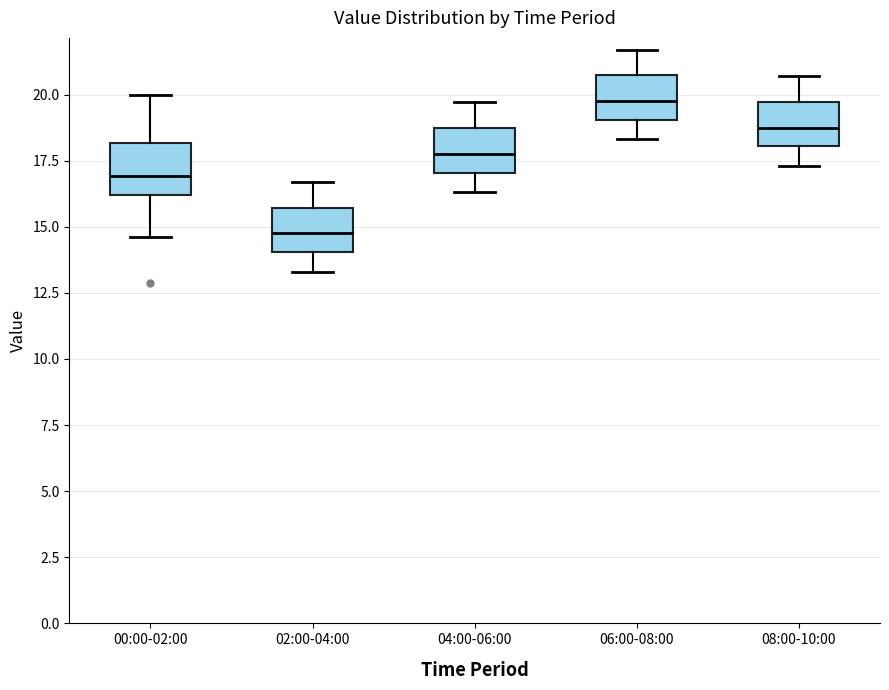

Reading left to right, read every box against the y-axis: the position of its median line, the range the box covers, and the ends of its whiskers. The values are not printed on the chart, so give them approximately, as read against the axis.

00:00-02:00: median 17.0, box 16.0 to 18.0, whiskers 14.5 to 20.0
02:00-04:00: median 15.0, box 14.0 to 15.5, whiskers 13.5 to 16.5
04:00-06:00: median 18.0, box 17.0 to 18.5, whiskers 16.5 to 19.5
06:00-08:00: median 20.0, box 19.0 to 20.5, whiskers 18.5 to 21.5
08:00-10:00: median 19.0, box 18.0 to 19.5, whiskers 17.5 to 20.5